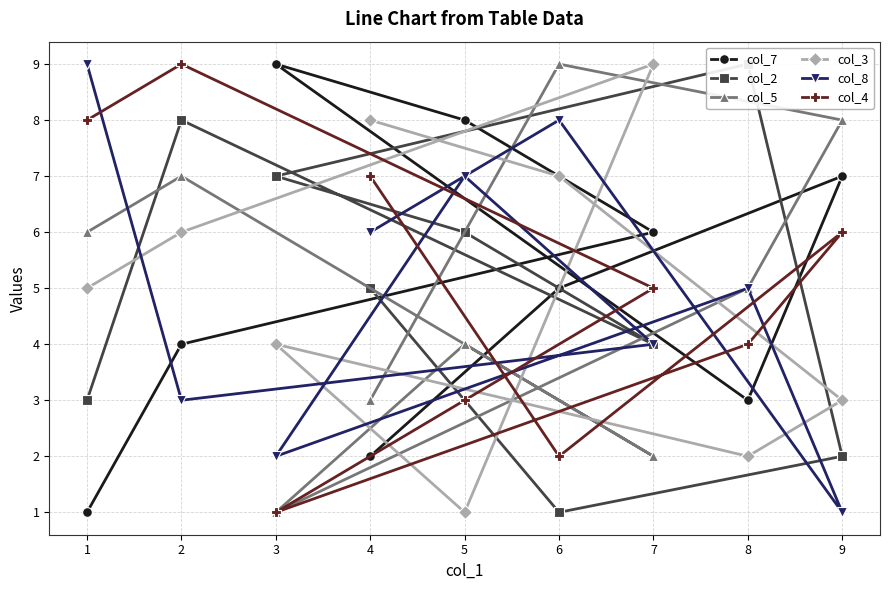

Rank the series at 7 from highest to lowest value.

col_3, col_7, col_4, col_2, col_8, col_5